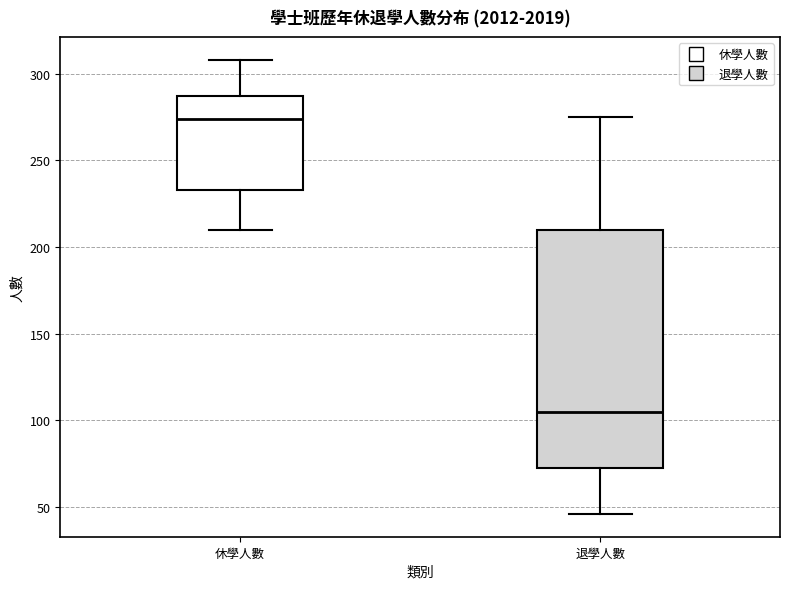

Reading left to right, read every box against the y-axis: the position of its median line, the range the box covers, and the ends of its whiskers. The values are not printed on the chart, so give them approximately, as read against the axis.

休學人數: median 275, box 235 to 285, whiskers 210 to 310
退學人數: median 105, box 75 to 210, whiskers 45 to 275